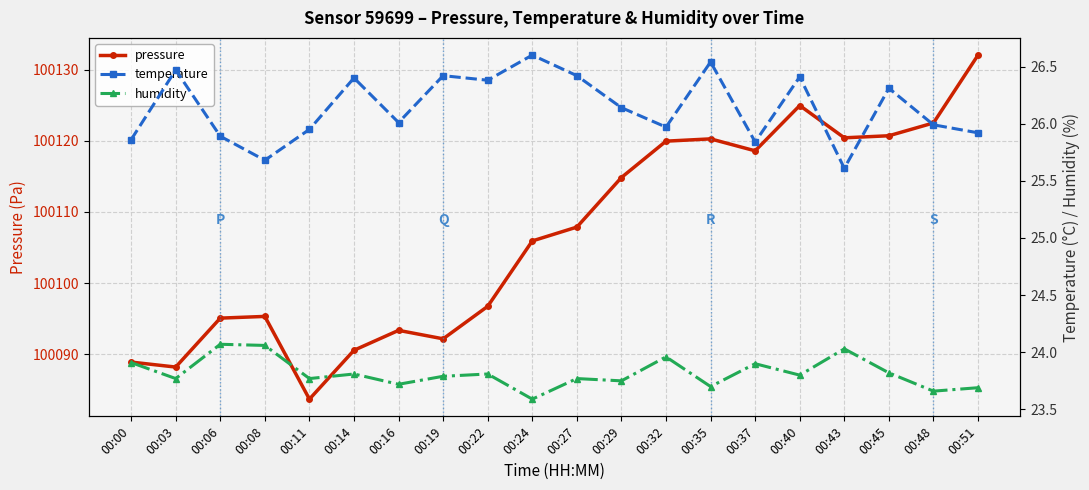

Between 00:40 and 00:51, which is larger?

00:51